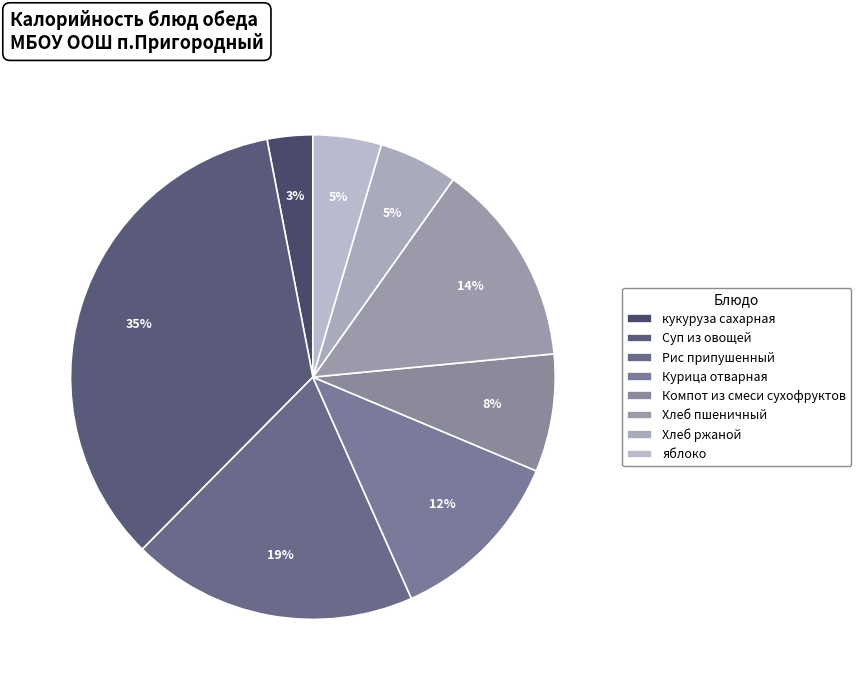

Count the number of slices in the pie.

8